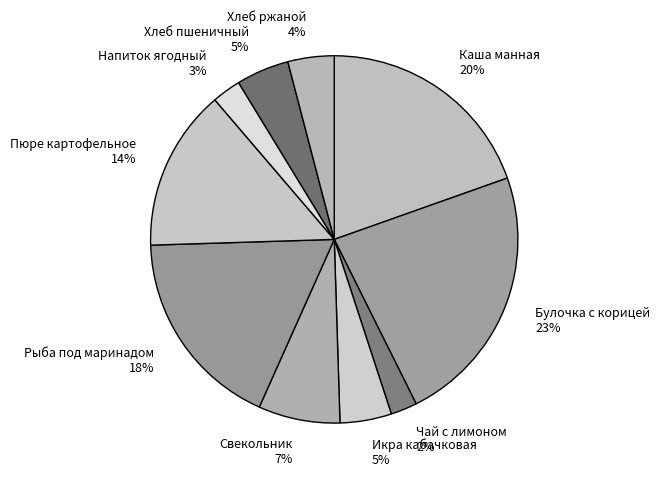

Between Свекольник 7% and Икра кабачковая 5%, which is larger?

Свекольник 7%